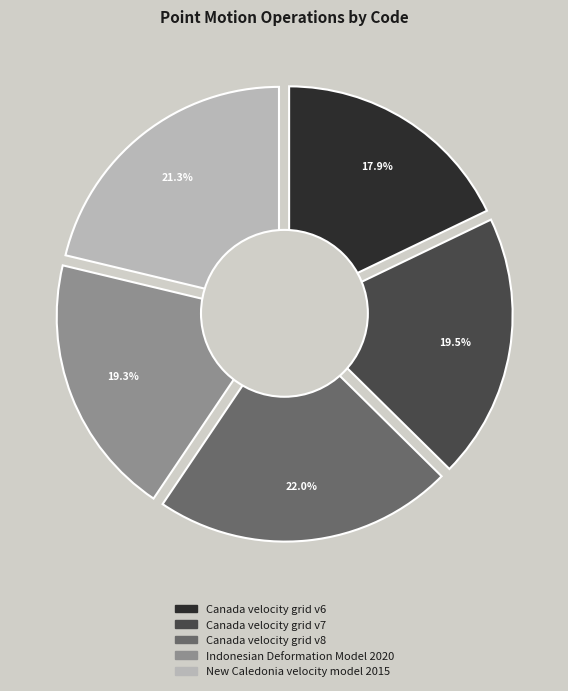

To the nearest percent, what is the combined percentage of New Caledonia velocity model 2015 and Indonesian Deformation Model 2020?

41%